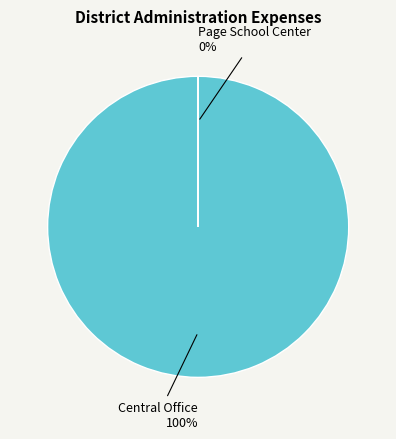

To the nearest percent, what is the difference between the largest and smallest slice percentages?

100%